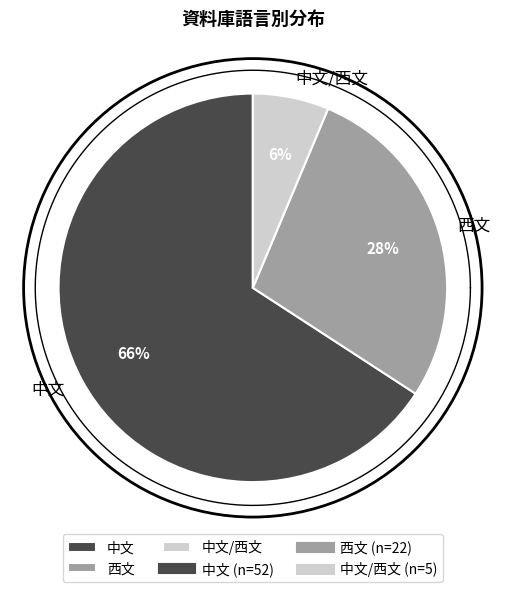

Rank the categories by value from highest to lowest.

中文, 西文, 中文/西文